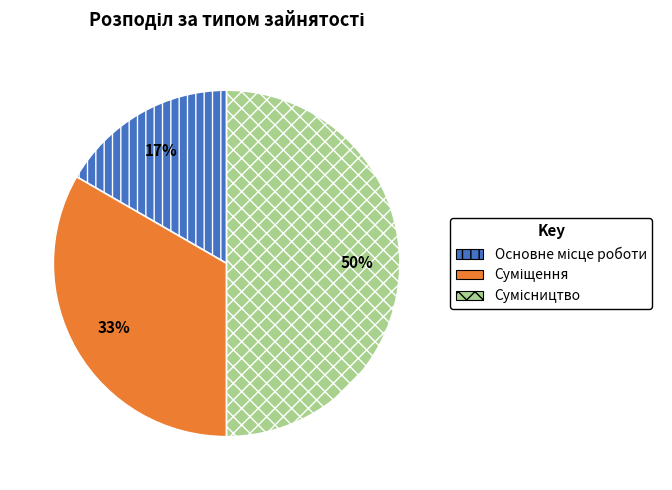

Between Основне місце роботи and Сумісництво, which is larger?

Сумісництво